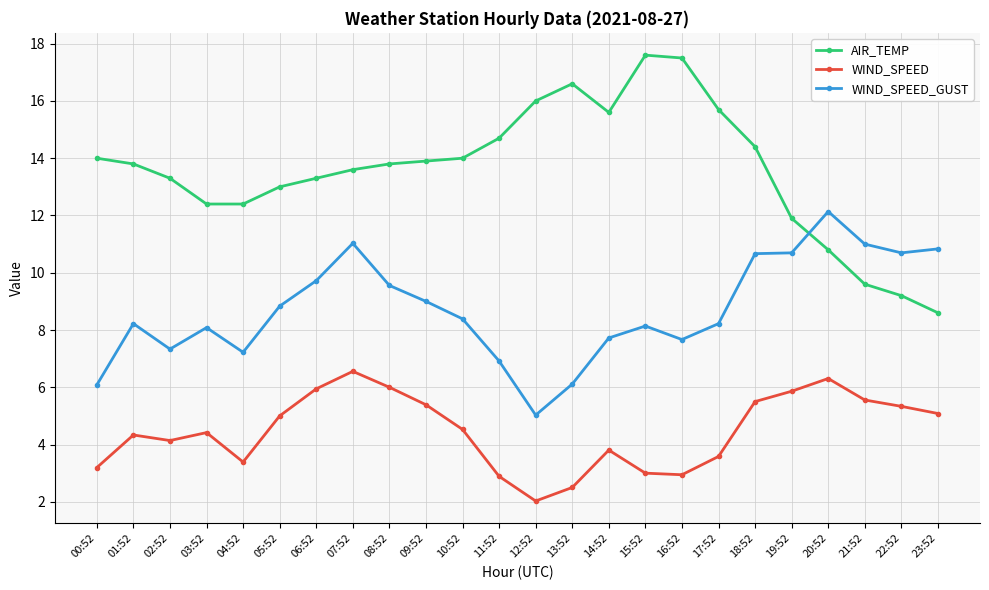

What is the difference between the maximum and minimum values in the AIR_TEMP series?

9.0